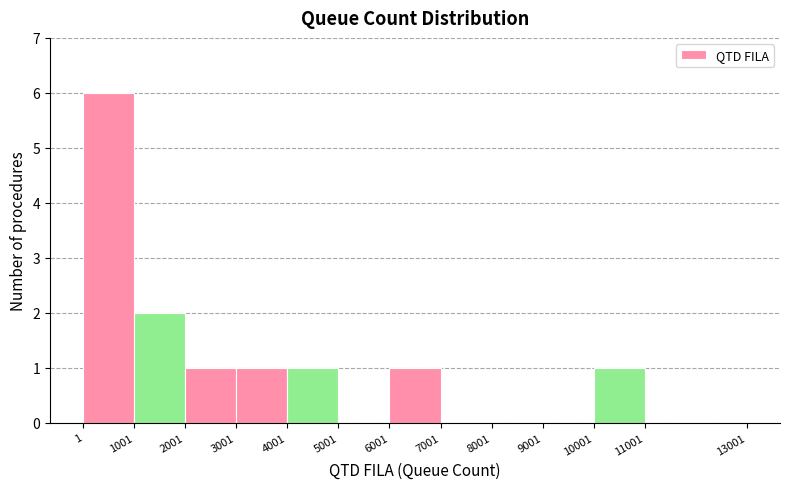

Over which range of the x-axis is the bar tallest?

1 to 1001